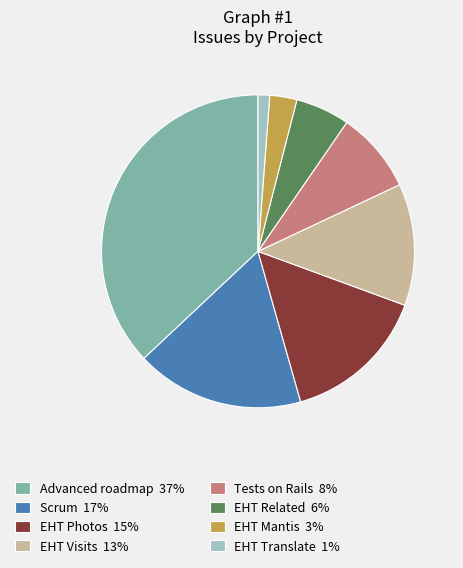

How many segments does this pie chart have?

8